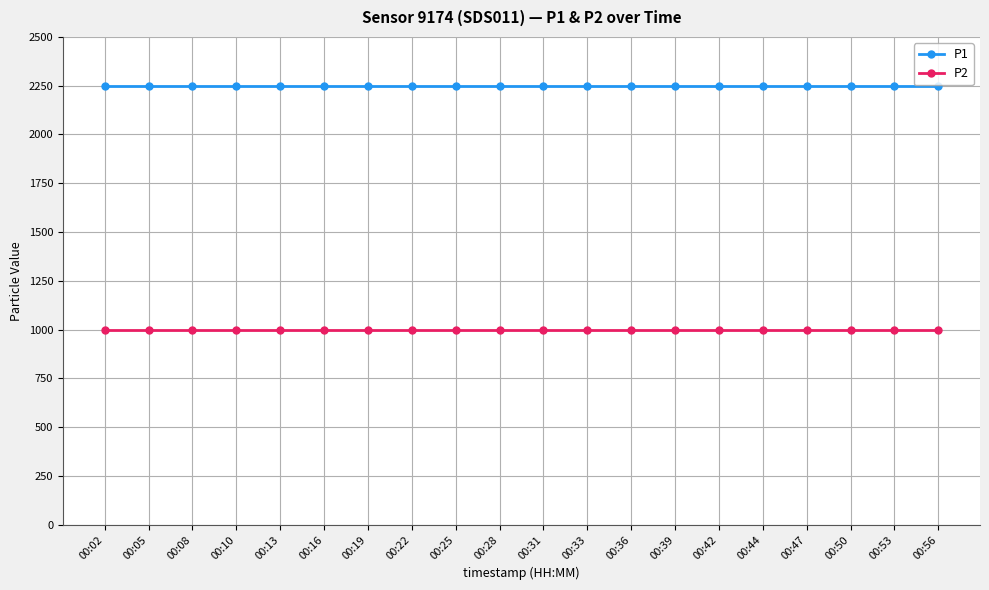

What is the greatest value displayed?

2250.0